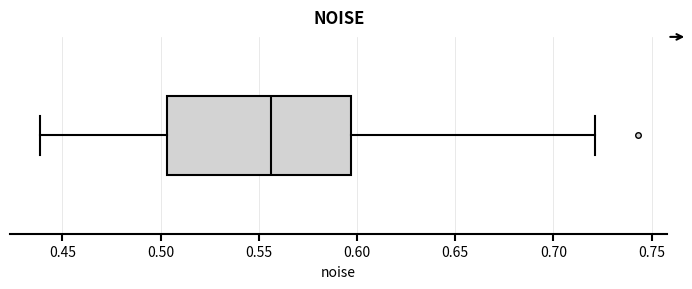

Where does the median line of the box sit on the x-axis? The values are not printed on the chart, so give them approximately, as read against the axis.

0.555